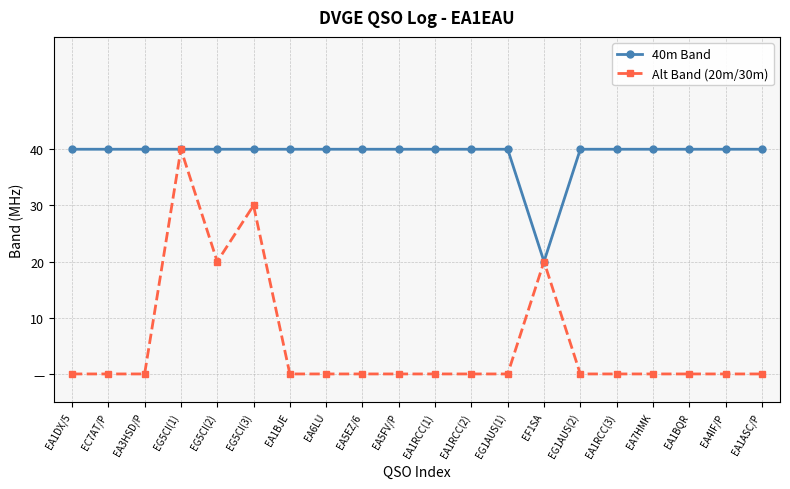

What is the spread (max minus min) of values at EG5CI(3)?

10